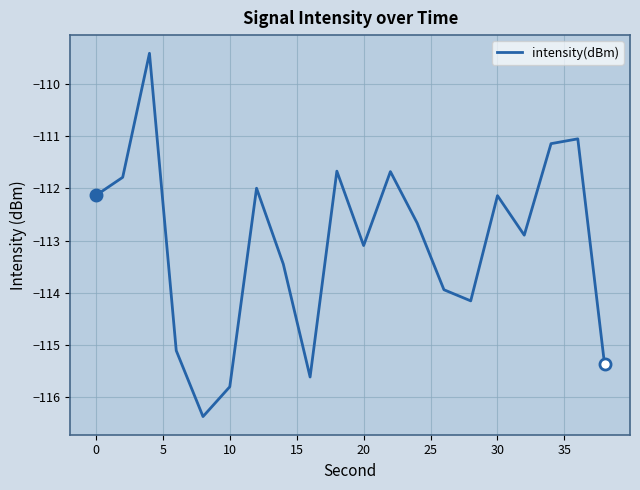

What is the greatest value displayed?

-109.4